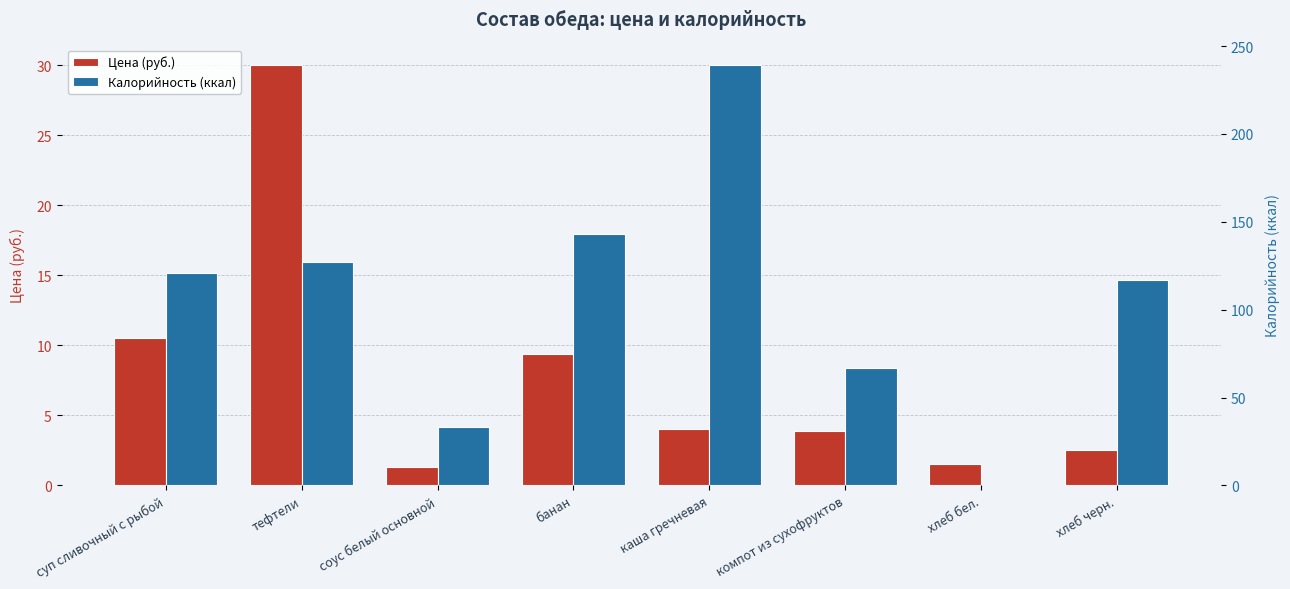

What is the difference between the highest and lowest values at суп сливочный с рыбой?

110.4